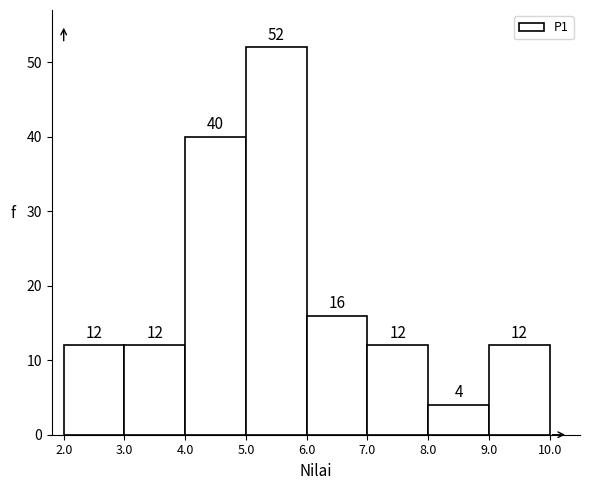

Reading left to right, transcribe this chart: for each bar, give the range it covers on the x-axis and its height.

2.0 to 3.0: 12
3.0 to 4.0: 12
4.0 to 5.0: 40
5.0 to 6.0: 52
6.0 to 7.0: 16
7.0 to 8.0: 12
8.0 to 9.0: 4
9.0 to 10.0: 12